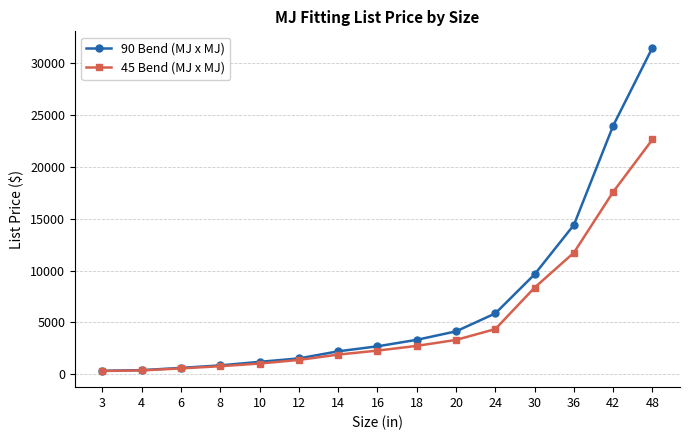

How many lines are shown in the chart?

2